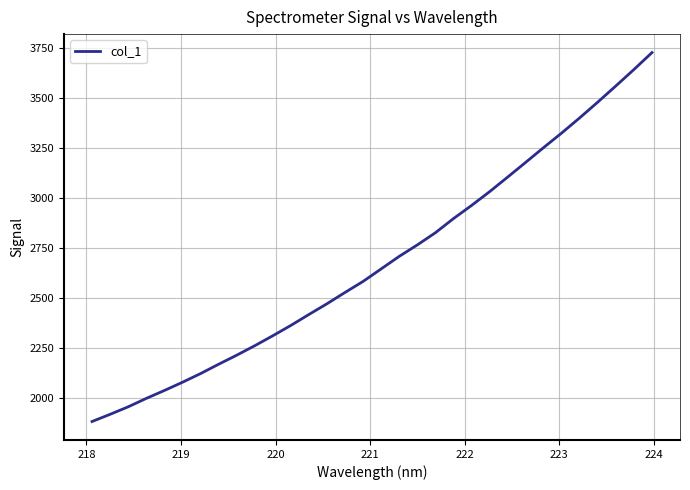

What is the maximum value shown in the chart?

3727.7